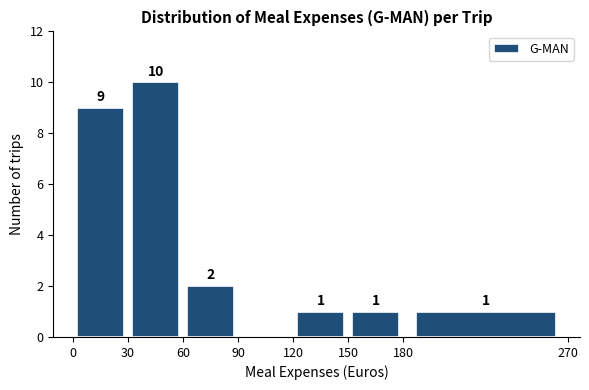

Over which range of the x-axis is the bar tallest?

30 to 60